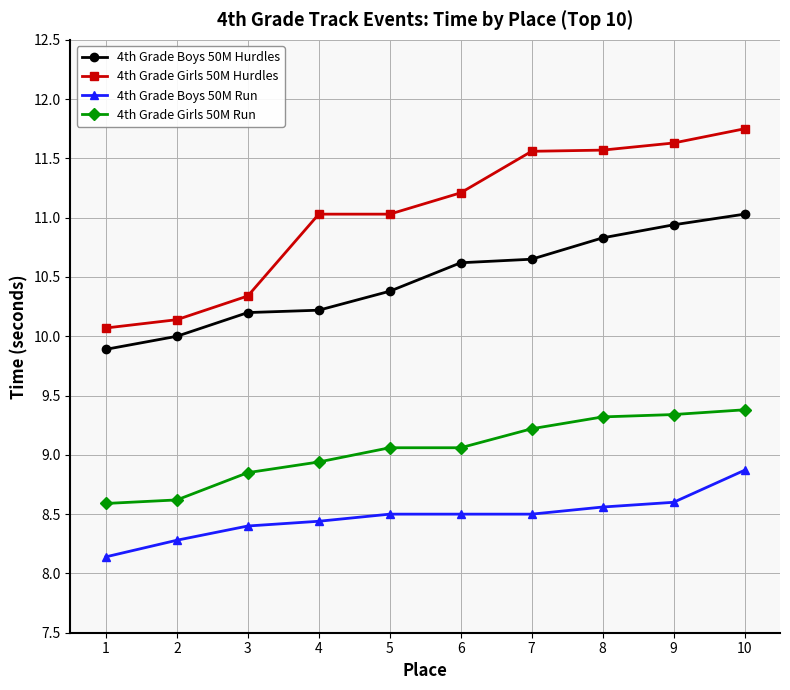

True or false: 4th Grade Girls 50M Run and 4th Grade Girls 50M Hurdles intersect in this chart.

False